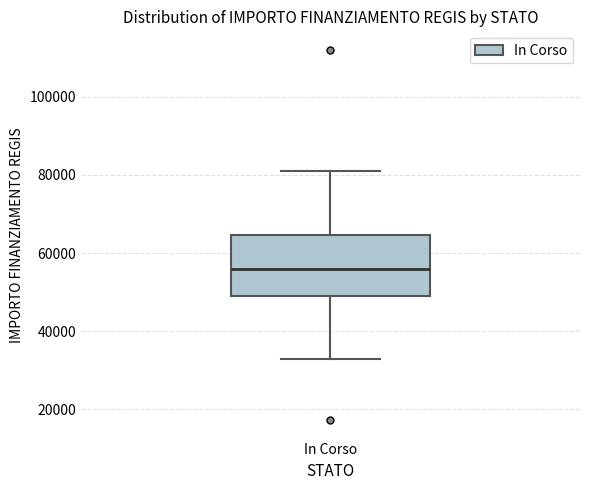

Where is the upper edge of the box for In Corso on the y-axis? The values are not printed on the chart, so give them approximately, as read against the axis.

64000